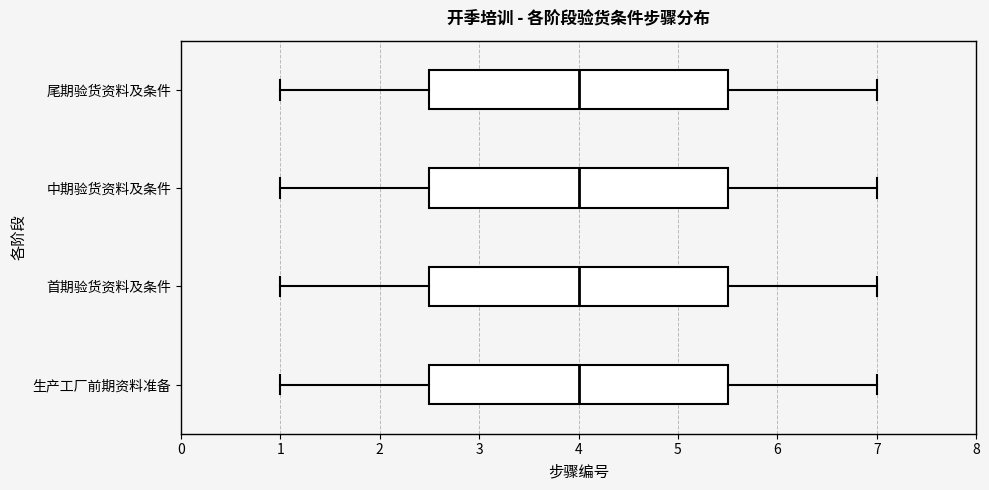

Reading bottom to top, read every box against the x-axis: the position of its median line, the range the box covers, and the ends of its whiskers. The values are not printed on the chart, so give them approximately, as read against the axis.

生产工厂前期资料准备: median 4.0, box 2.5 to 5.5, whiskers 1.0 to 7.0
首期验货资料及条件: median 4.0, box 2.5 to 5.5, whiskers 1.0 to 7.0
中期验货资料及条件: median 4.0, box 2.5 to 5.5, whiskers 1.0 to 7.0
尾期验货资料及条件: median 4.0, box 2.5 to 5.5, whiskers 1.0 to 7.0